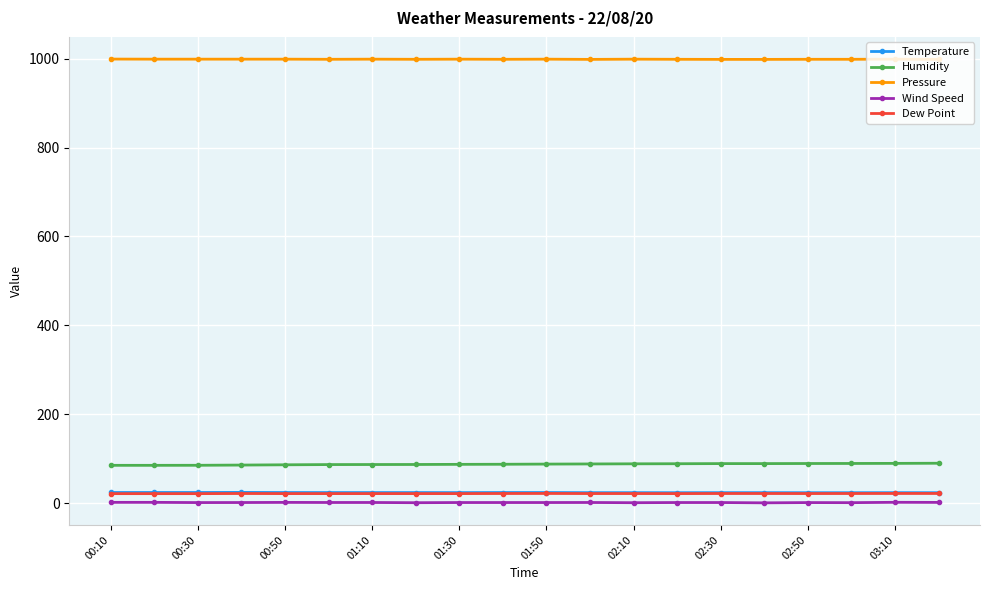

What is the highest value of the Pressure series?

999.1